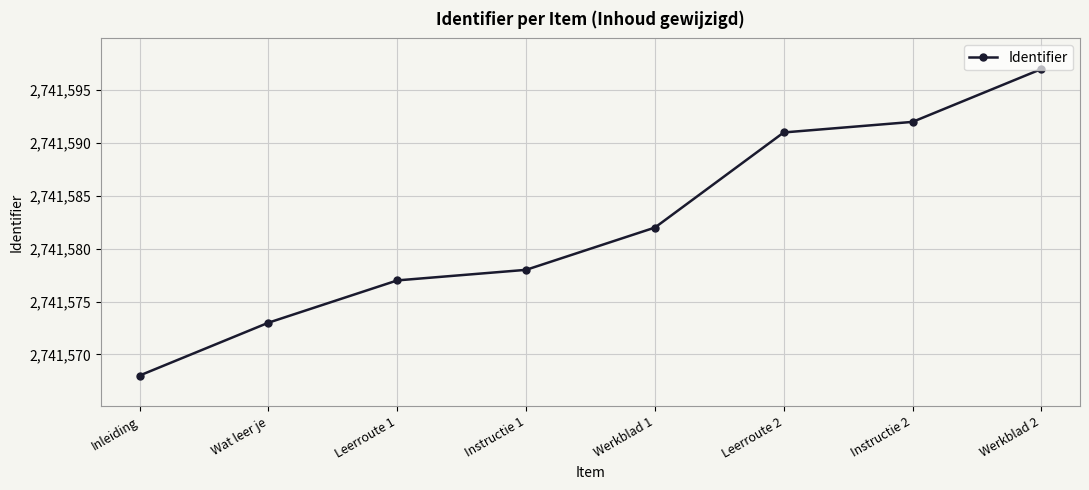

Reading left to right, what are all the values shown in this chart?

Inleiding=2741568	Wat leer je=2741573	Leerroute 1=2741577	Instructie 1=2741578	Werkblad 1=2741582	Leerroute 2=2741591	Instructie 2=2741592	Werkblad 2=2741597